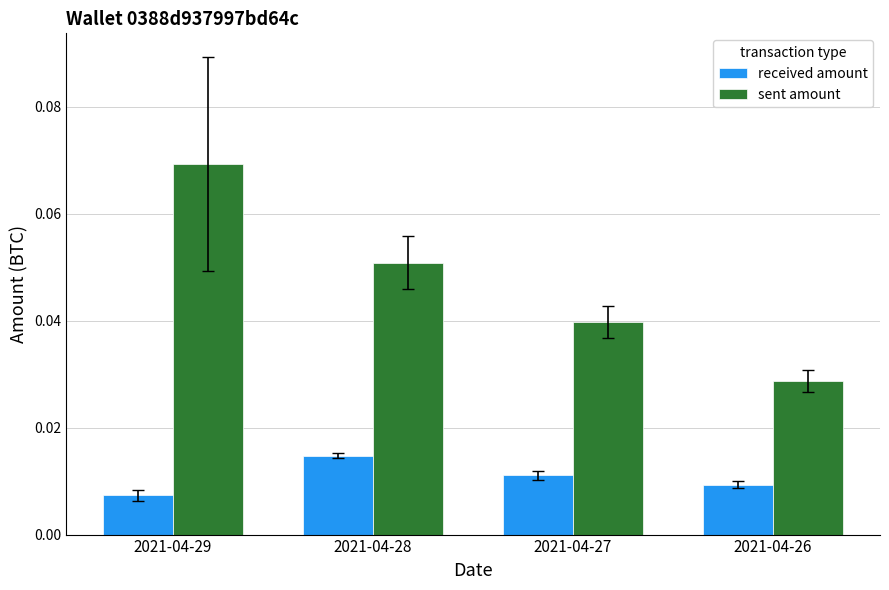

Which series has the largest total across all categories?

sent amount